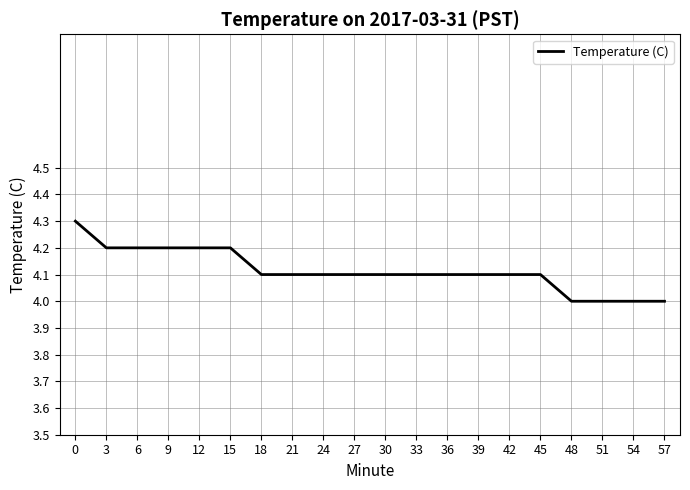

How many lines are shown in the chart?

1